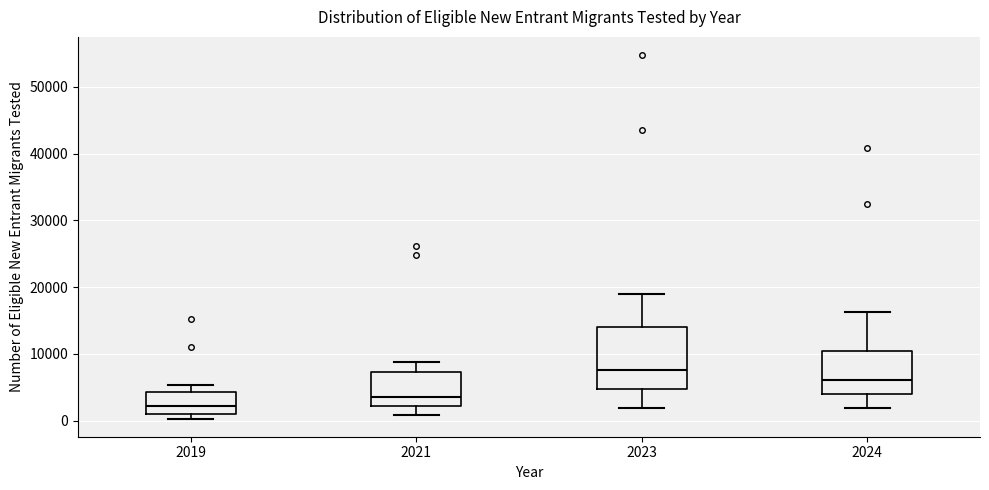

Reading left to right, read every box against the y-axis: the position of its median line, the range the box covers, and the ends of its whiskers. The values are not printed on the chart, so give them approximately, as read against the axis.

2019: median 2000, box 1000 to 4000, whiskers 0 to 5000
2021: median 4000, box 2000 to 7000, whiskers 1000 to 9000
2023: median 8000, box 5000 to 14000, whiskers 2000 to 19000
2024: median 6000, box 4000 to 10000, whiskers 2000 to 16000